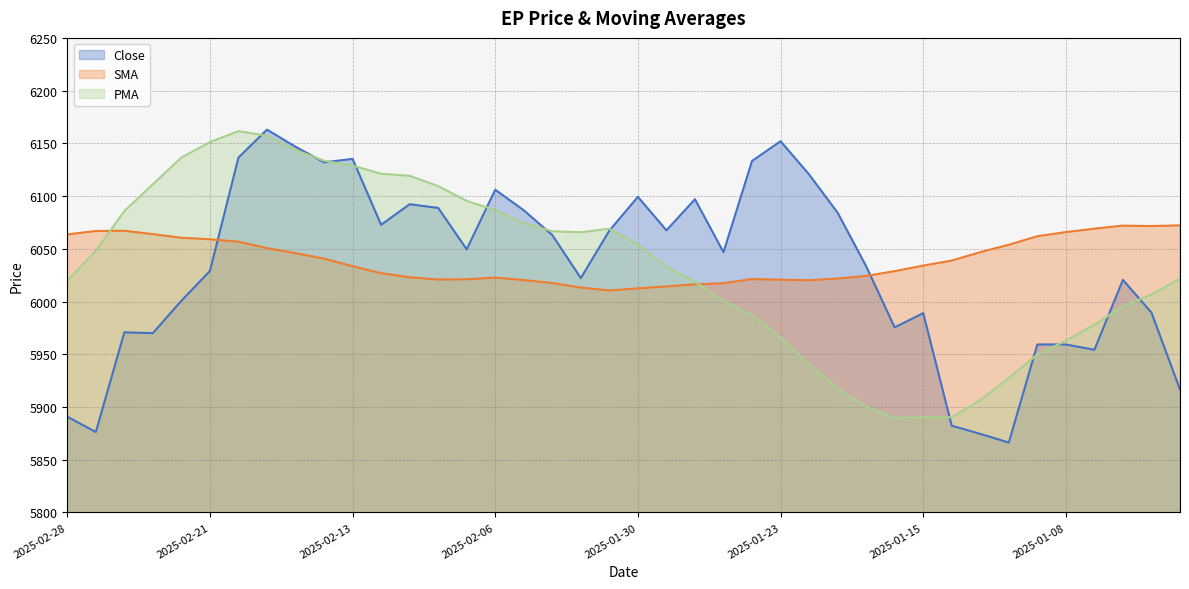

Where is the first local maximum for PMA?

2025-02-20